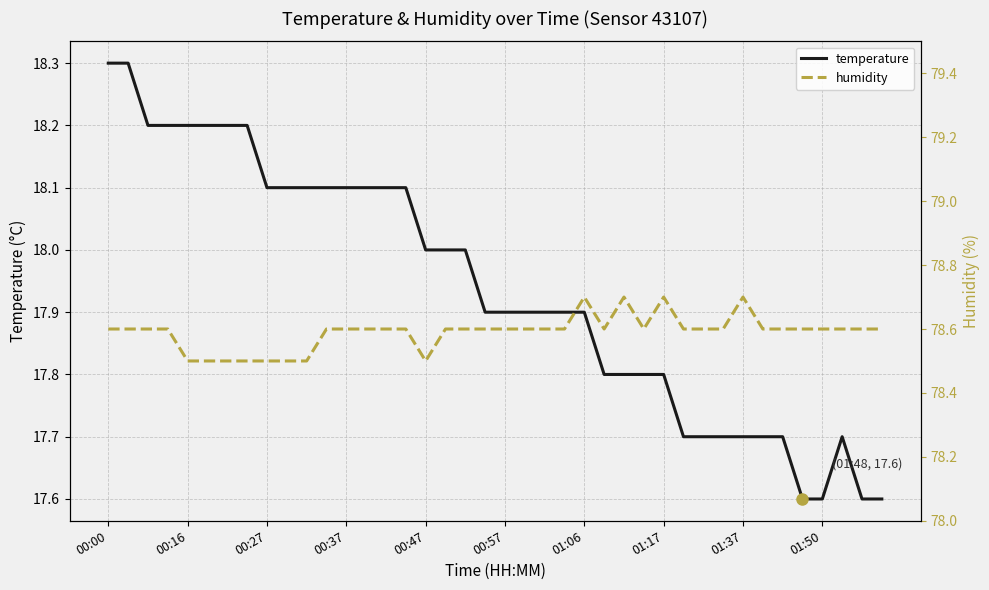

Read the humidity value at 00:00.

78.6